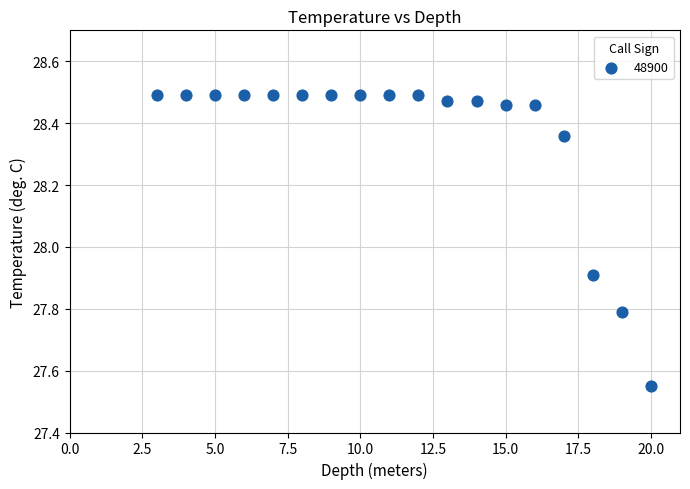

What is the range of X values (max minus min)?

17.0